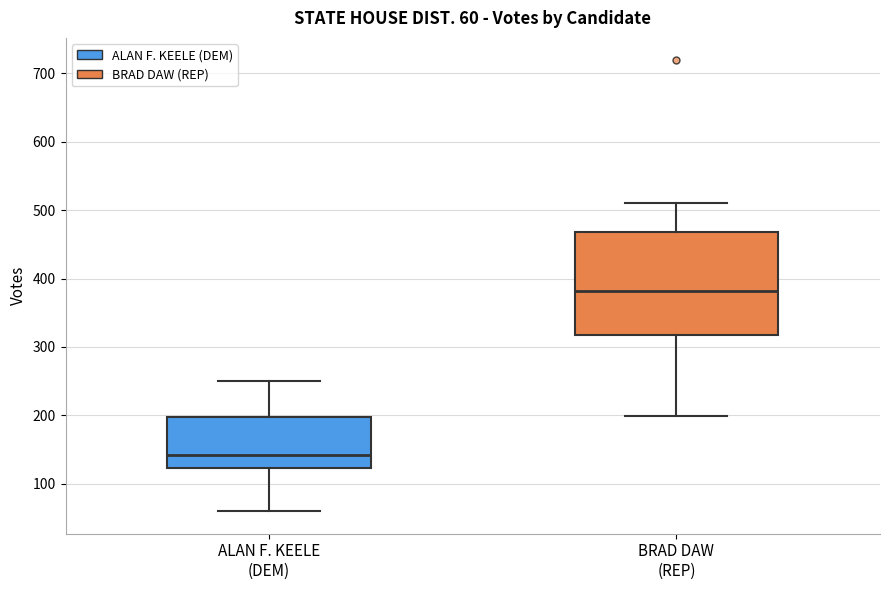

Which box has the highest median line?

BRAD DAW (REP)